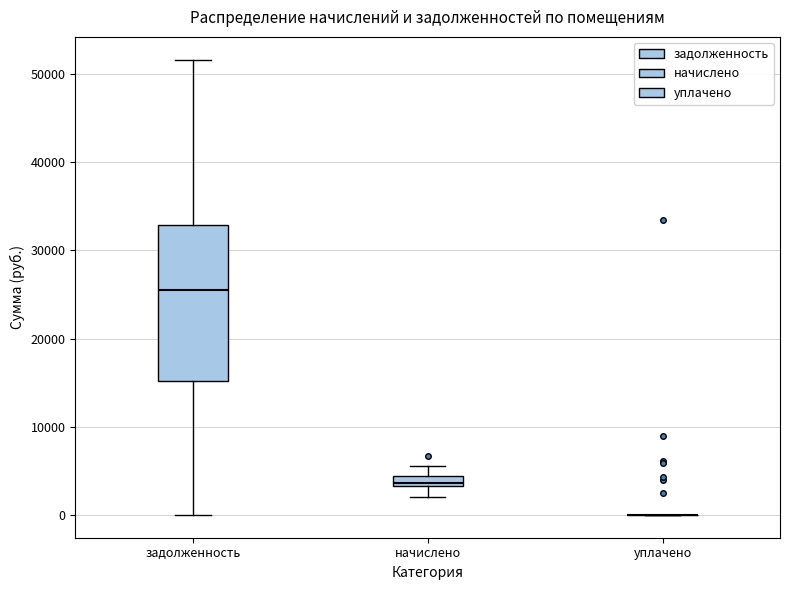

Comparing the boxes themselves (not the whiskers), which one is the tallest?

задолженность